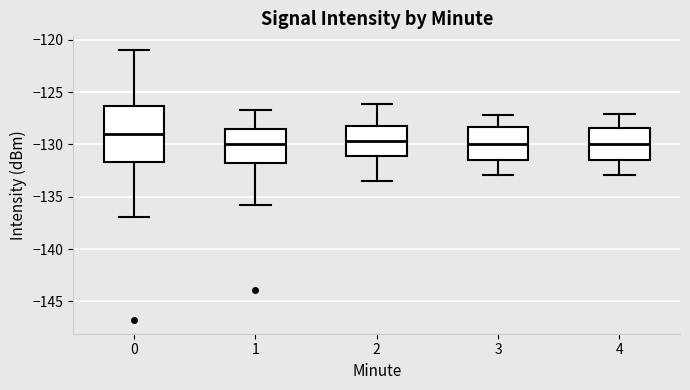

Reading left to right, read every box against the y-axis: the position of its median line, the range the box covers, and the ends of its whiskers. The values are not printed on the chart, so give them approximately, as read against the axis.

0: median -129.0, box -131.5 to -126.5, whiskers -137.0 to -121.0
1: median -130.0, box -131.5 to -128.5, whiskers -136.0 to -126.5
2: median -129.5, box -131.0 to -128.0, whiskers -133.5 to -126.0
3: median -130.0, box -131.5 to -128.5, whiskers -133.0 to -127.0
4: median -130.0, box -131.5 to -128.5, whiskers -133.0 to -127.0